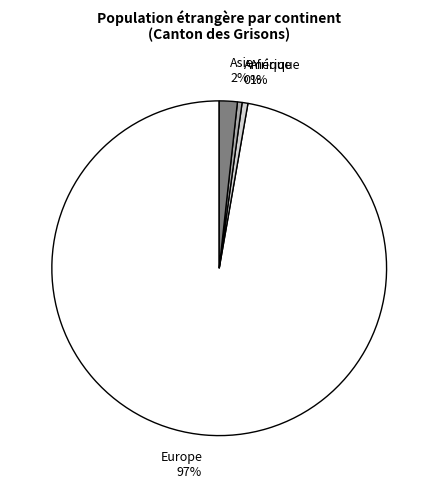

What is the largest slice in the pie chart?

Europe 97%